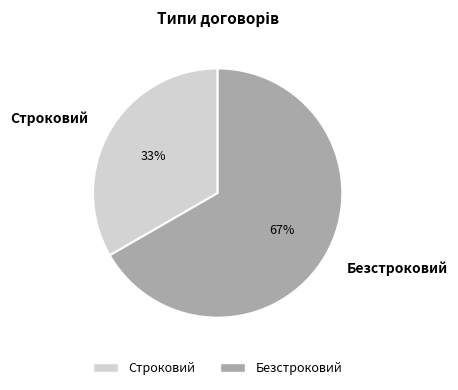

What percentage is the Строковий slice, to the nearest percent?

33%